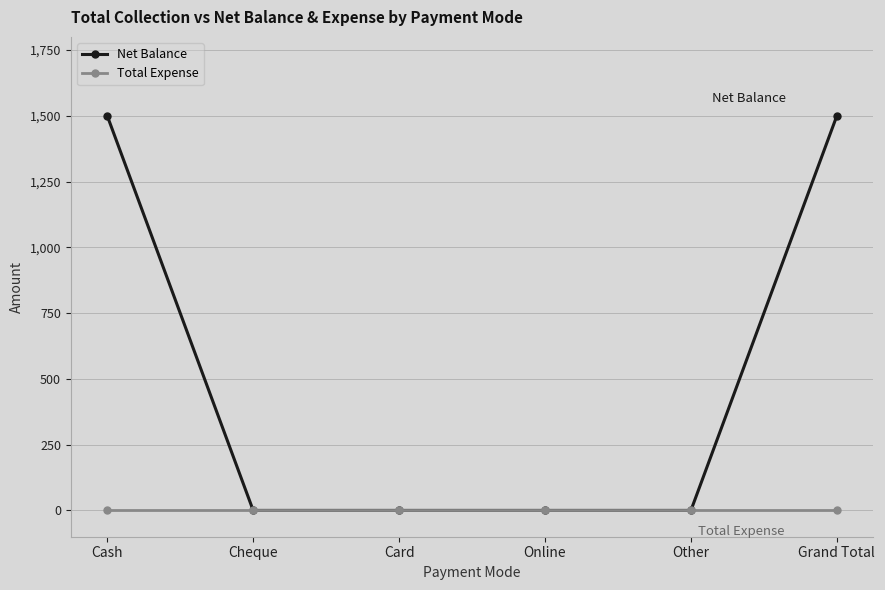

Reading left to right, what are all the values shown in this chart?

Net Balance: Cash=1500	Cheque=0	Card=0	Online=0	Other=0	Grand Total=1500
Total Expense: Cash=0	Cheque=0	Card=0	Online=0	Other=0	Grand Total=0